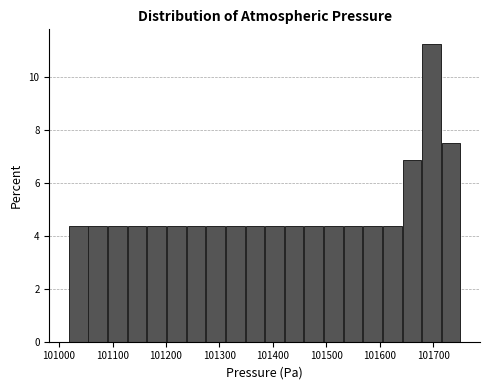

Around what value on the x-axis is the tallest bar? Give the approximate position of its centre, as read against the axis.

101700